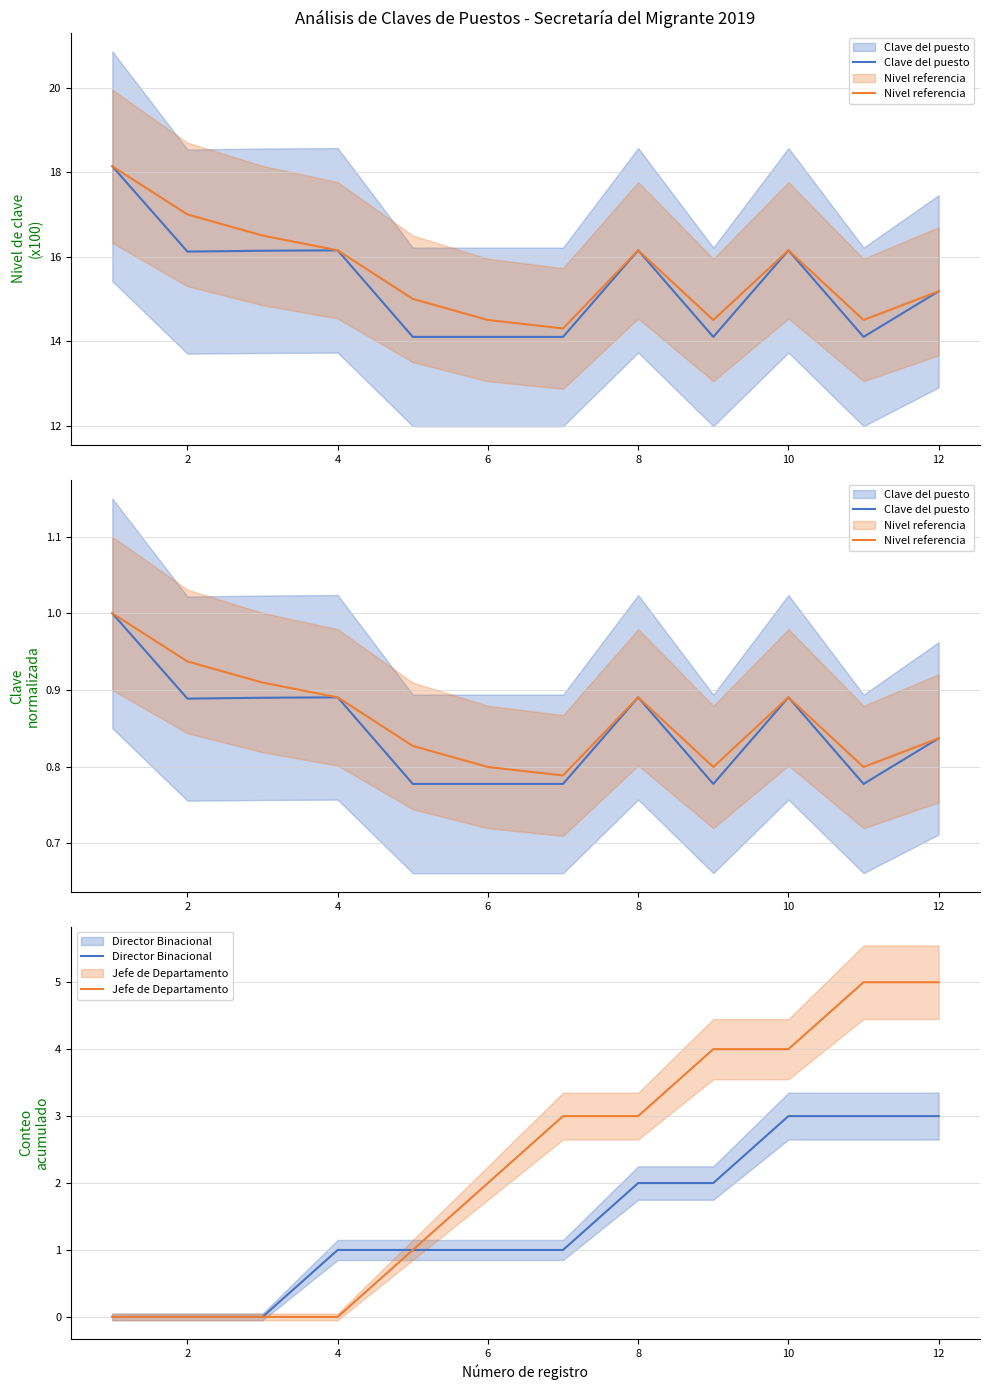

What is the average value of the Clave del puesto series?

0.8